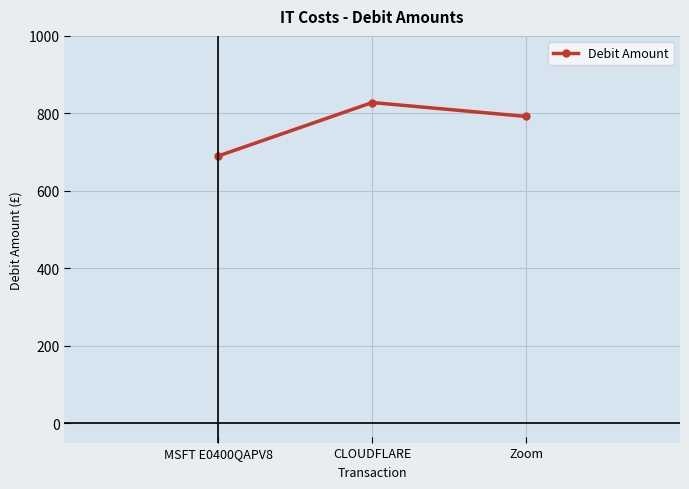

How many values are below 792?

1